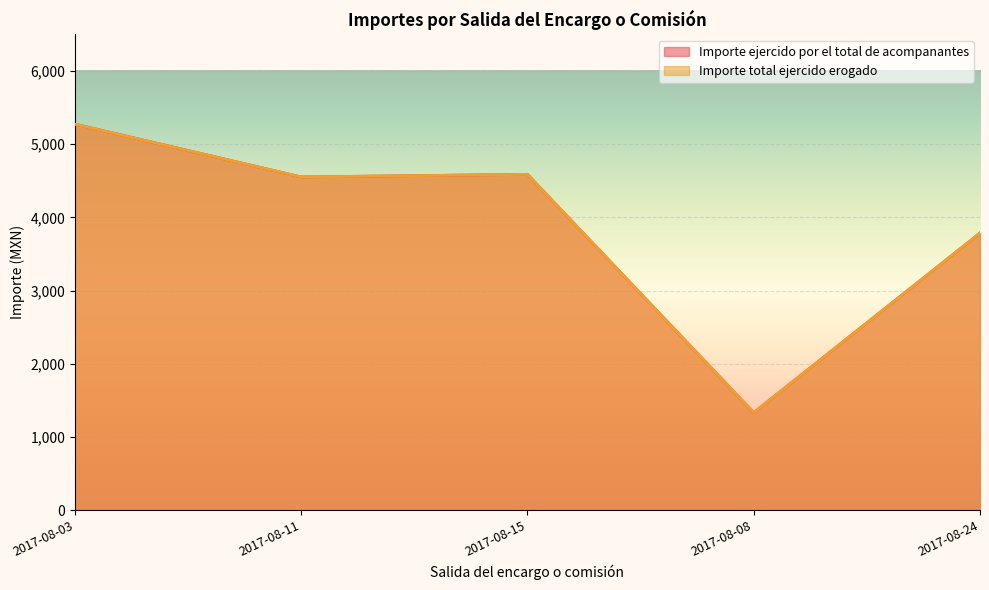

The Importe ejercido por el total de acompanantes series shows 637.9 at 2017-08-08. True or false?

False